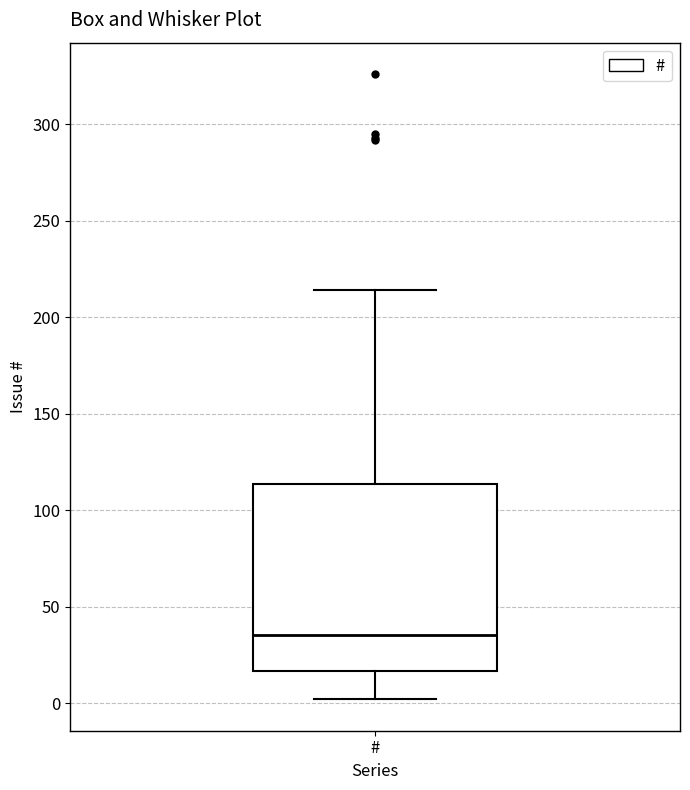

Read this box plot against the y-axis: the position of the median line, the range covered by the box, and the ends of both whiskers. The values are not printed on the chart, so give them approximately, as read against the axis.

median 35, box 15 to 115, whiskers 0 to 215